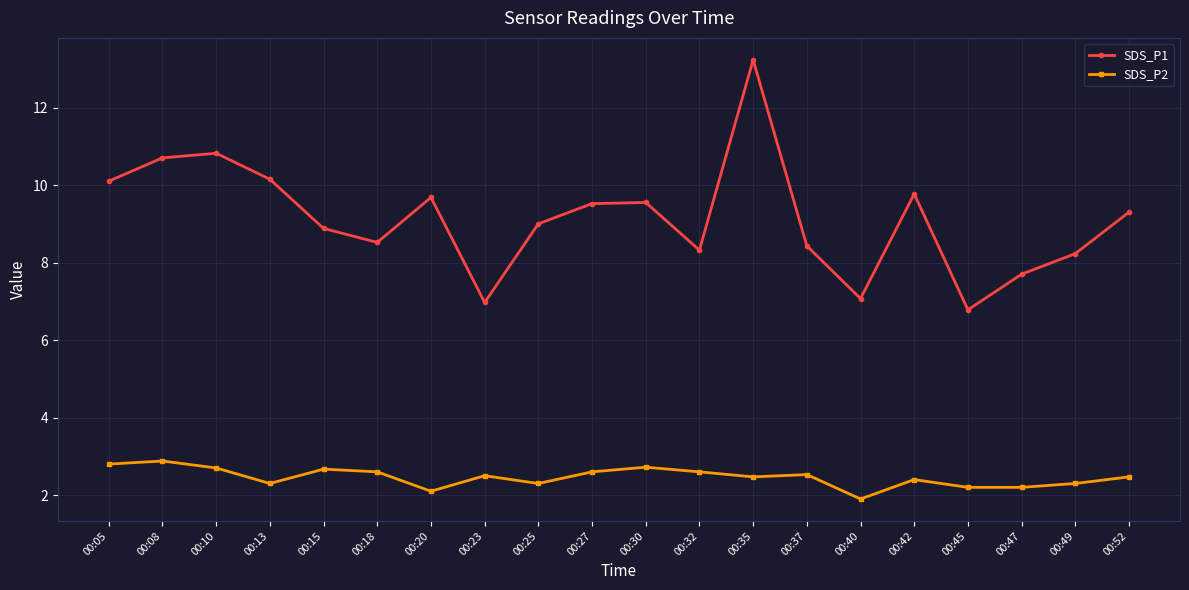

At 00:10, list the series in order from smallest to largest.

SDS_P2, SDS_P1